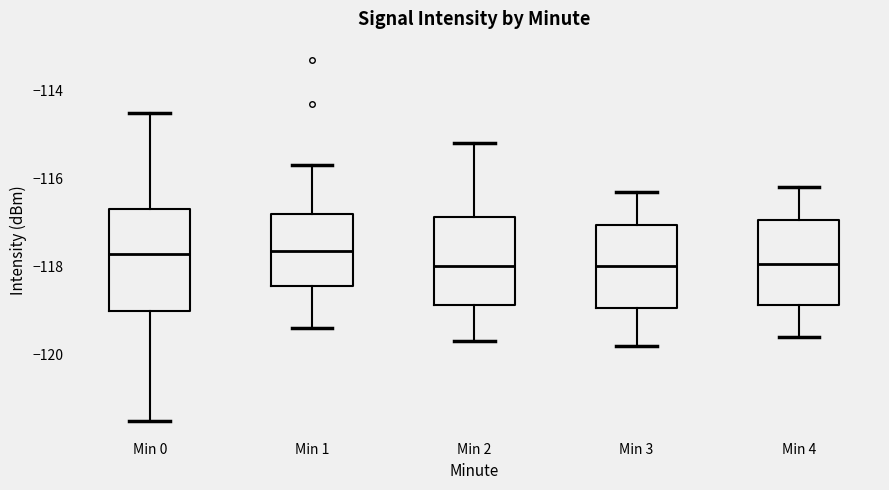

Where is the lower edge of the box for Min 1 on the y-axis? The values are not printed on the chart, so give them approximately, as read against the axis.

-118.4